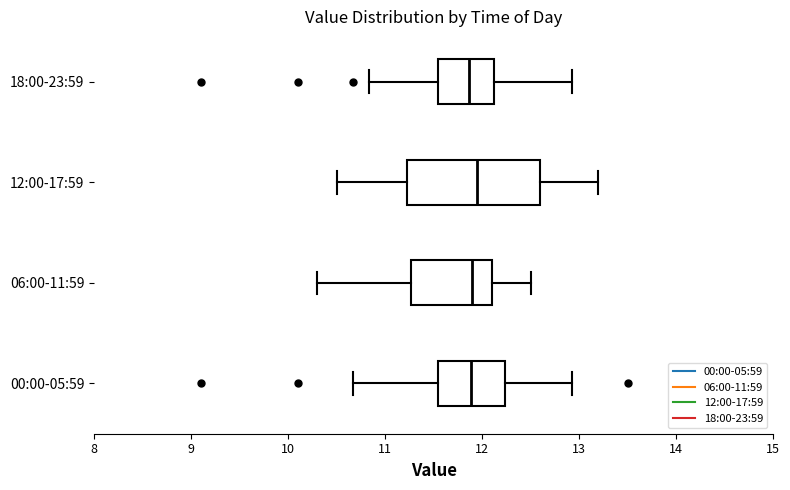

Where does the right whisker of the box for 00:00-05:59 end on the x-axis? The values are not printed on the chart, so give them approximately, as read against the axis.

12.9